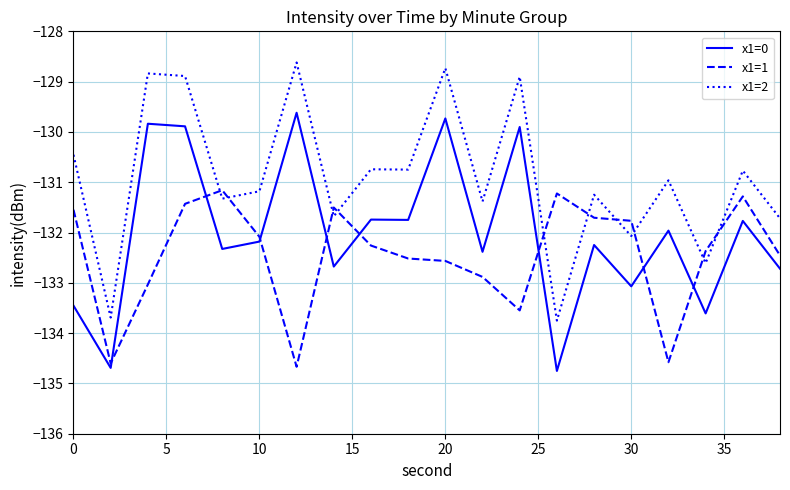

True or false: x1=0 and x1=2 intersect in this chart.

False